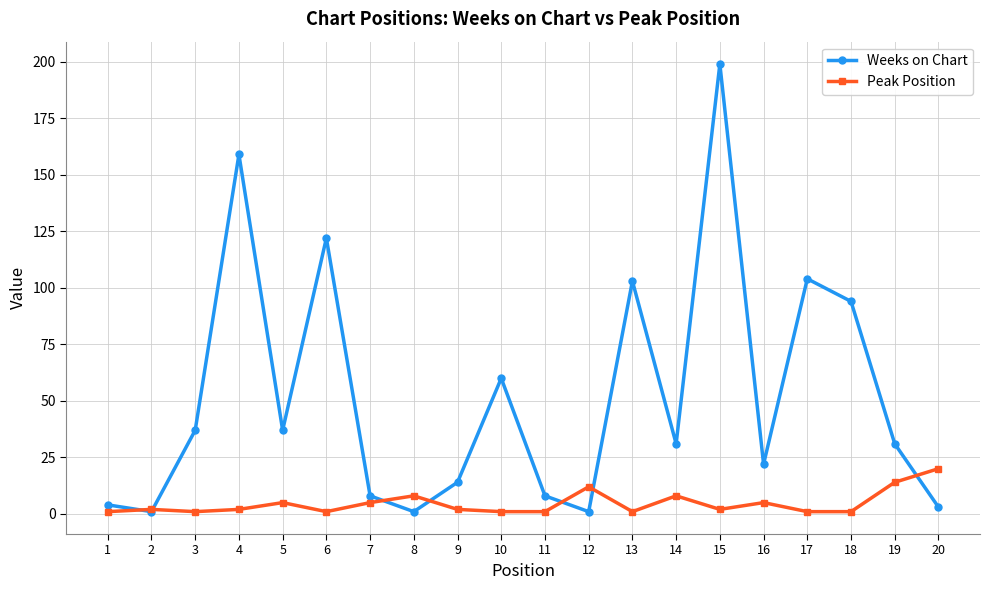

The Weeks on Chart series shows 14 at 9. True or false?

True